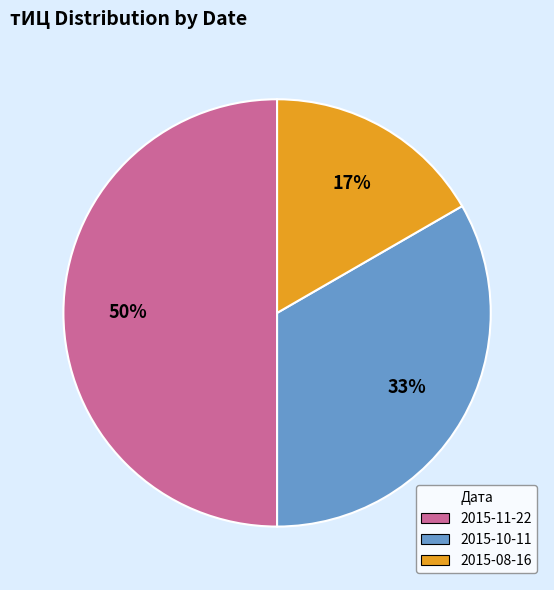

To the nearest percent, what is the difference between the largest and smallest slice percentages?

33%